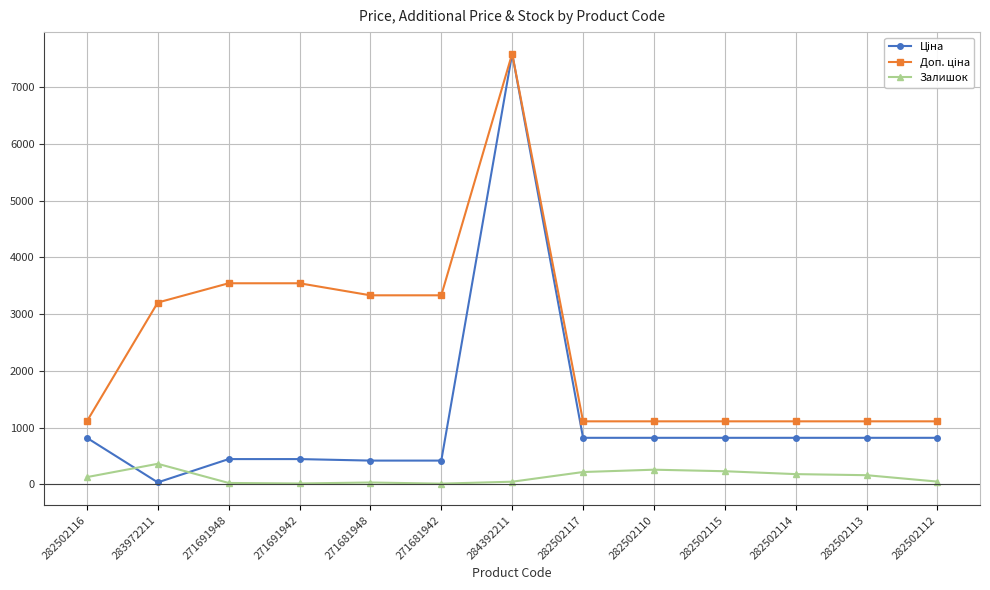

What is the total value across all series at 282502110?

2183.7